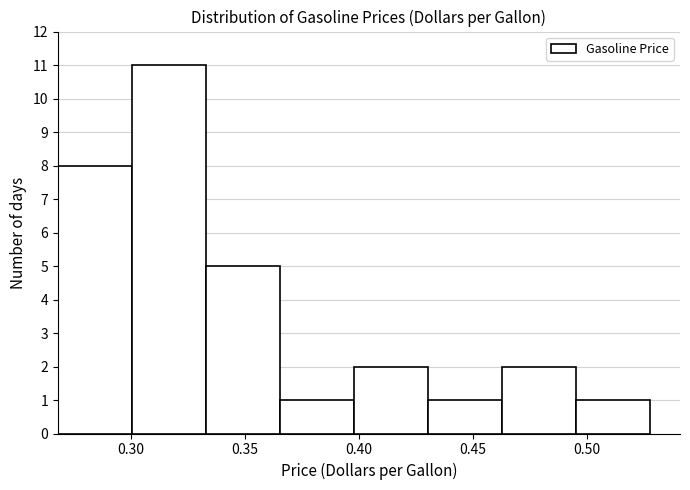

How tall is the bar that spans 0.465 to 0.495 on the x-axis? Neither the bar edges nor the heights are printed on the chart, so give them approximately, as read against the axes.

2